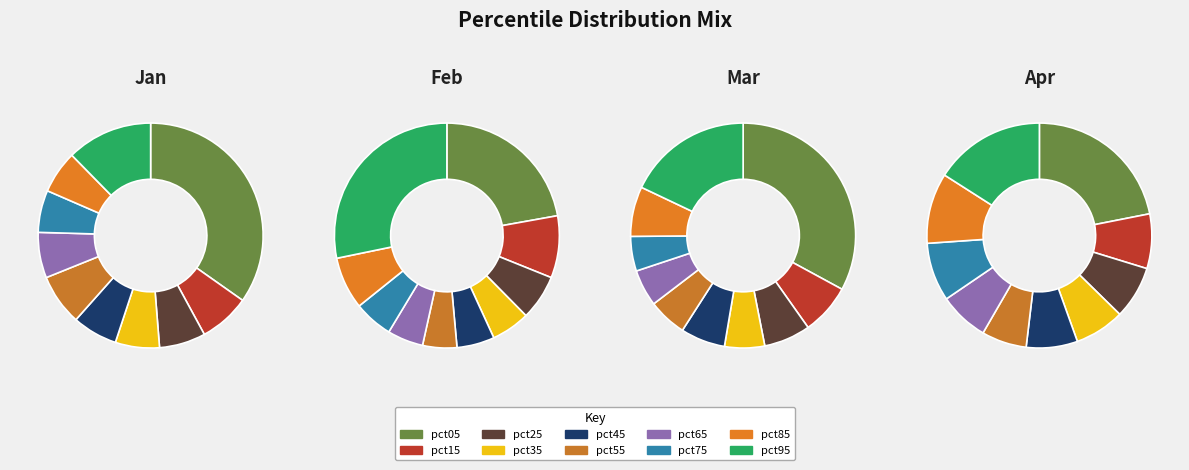

To the nearest percent, what is the combined percentage of pct75 and pct95?

24%